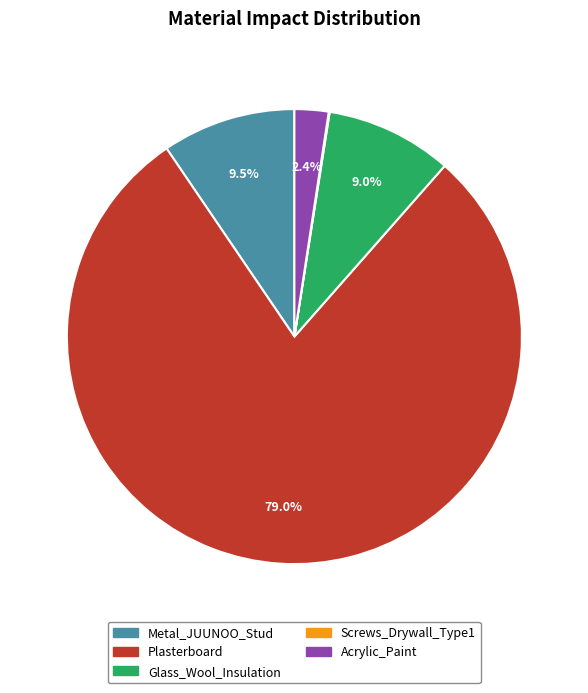

Does any single category account for the majority?

Yes